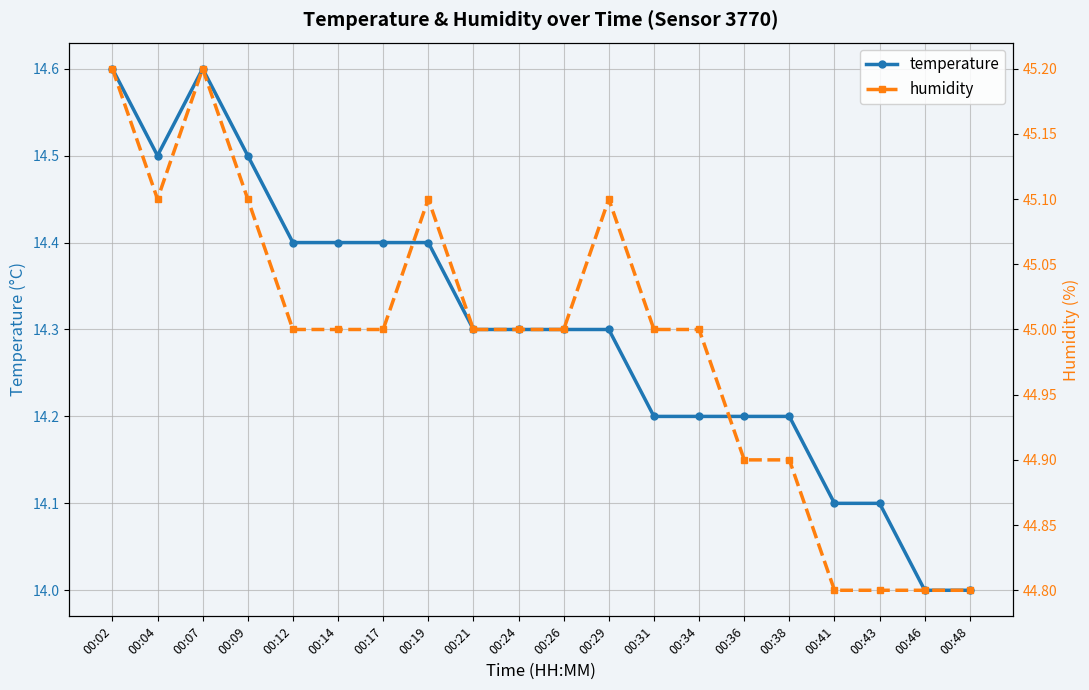

What are all the series names shown in the legend?

temperature, humidity